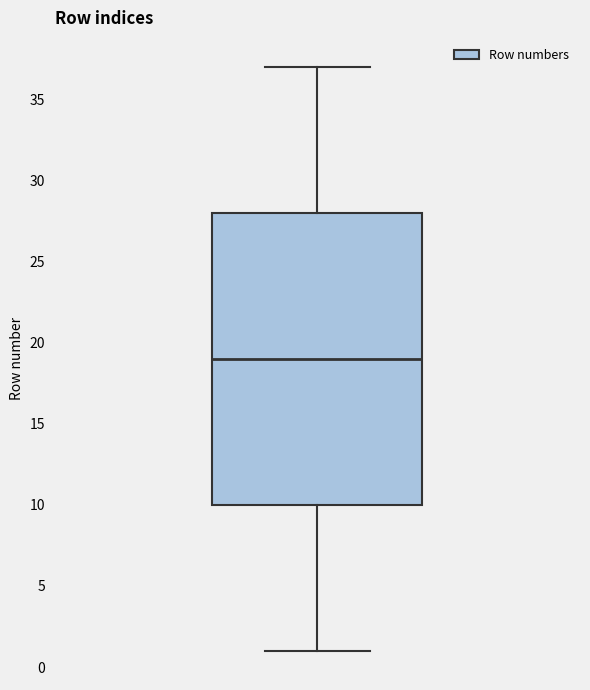

Read this box plot against the y-axis: the position of the median line, the range covered by the box, and the ends of both whiskers. The values are not printed on the chart, so give them approximately, as read against the axis.

median 19, box 10 to 28, whiskers 1 to 37